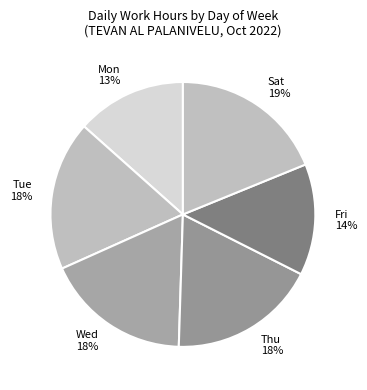

Is it true that Wed is 18% of the pie?

True